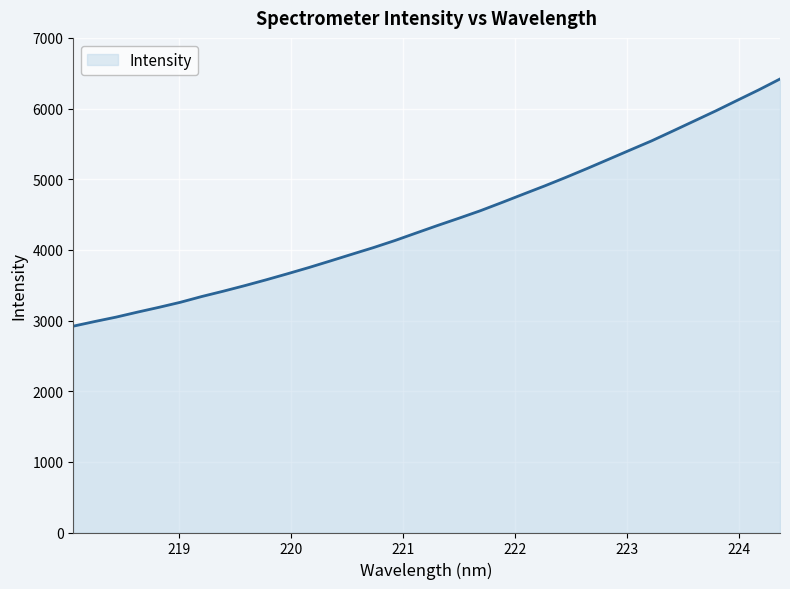

What is the maximum value shown in the chart?

6418.3